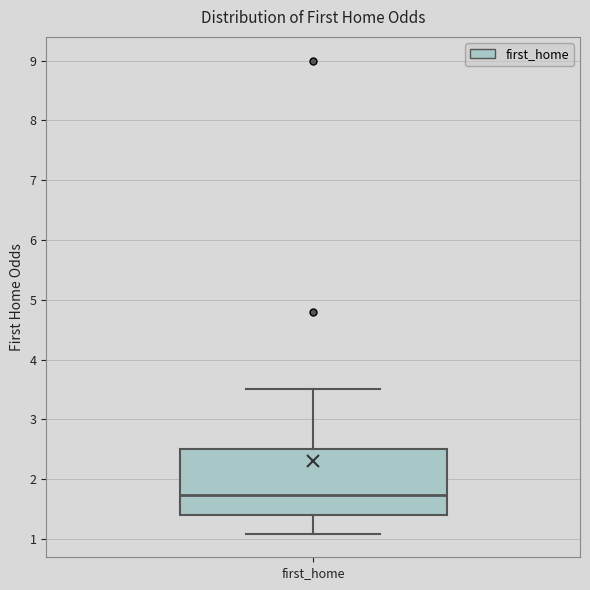

Transcribe this box plot: give where the median line is, the range the box spans, and where the two whiskers end, as read against the y-axis. The values are not printed on the chart, so give them approximately, as read against the axis.

median 1.7, box 1.4 to 2.5, whiskers 1.1 to 3.5